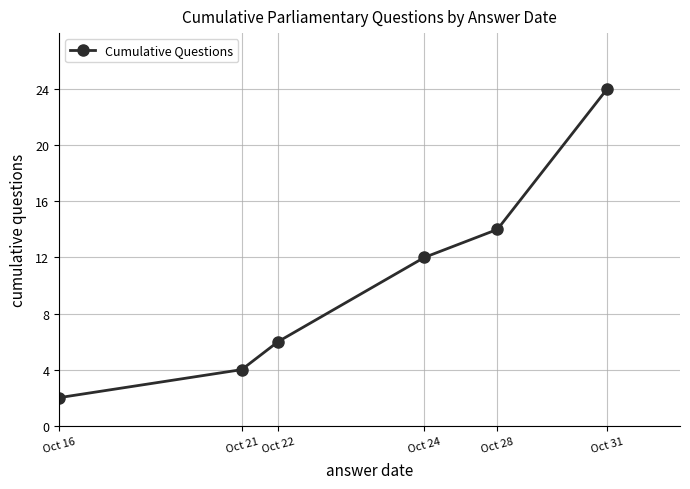

Which has a higher value, Oct 16 or Oct 24?

Oct 24